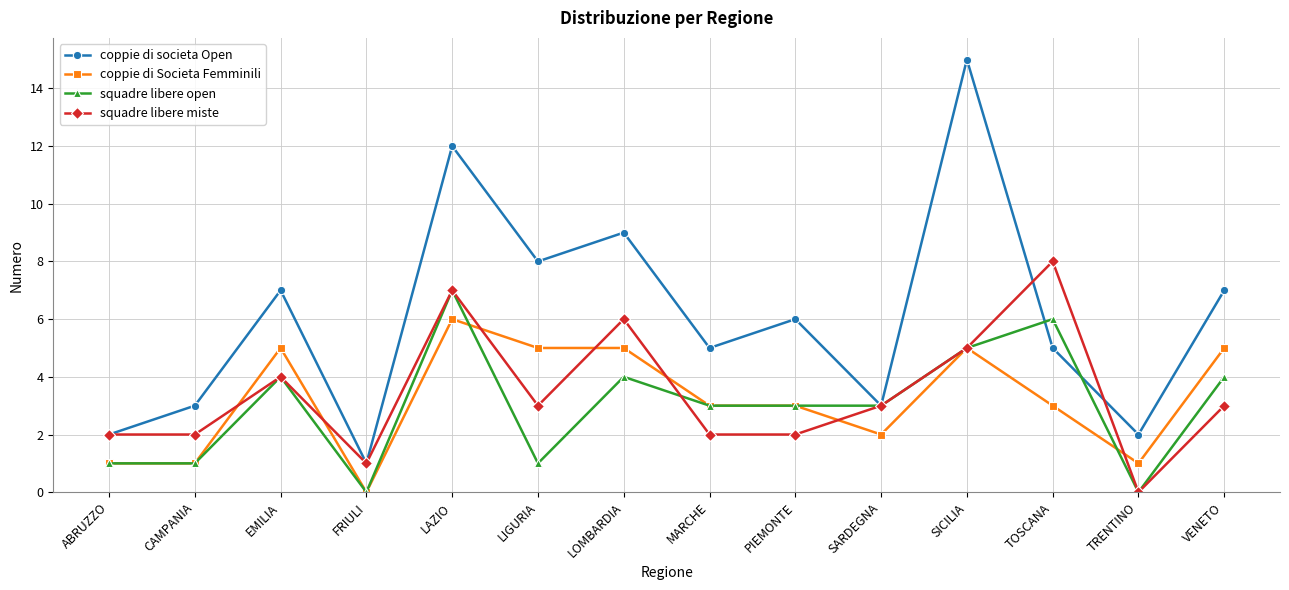

Reading left to right, transcribe all the data shown in this chart.

coppie di societa Open: ABRUZZO=2	CAMPANIA=3	EMILIA=7	FRIULI=1	LAZIO=12	LIGURIA=8	LOMBARDIA=9	MARCHE=5	PIEMONTE=6	SARDEGNA=3	SICILIA=15	TOSCANA=5	TRENTINO=2	VENETO=7
coppie di Societa Femminili: ABRUZZO=1	CAMPANIA=1	EMILIA=5	FRIULI=0	LAZIO=6	LIGURIA=5	LOMBARDIA=5	MARCHE=3	PIEMONTE=3	SARDEGNA=2	SICILIA=5	TOSCANA=3	TRENTINO=1	VENETO=5
squadre libere open: ABRUZZO=1	CAMPANIA=1	EMILIA=4	FRIULI=0	LAZIO=7	LIGURIA=1	LOMBARDIA=4	MARCHE=3	PIEMONTE=3	SARDEGNA=3	SICILIA=5	TOSCANA=6	TRENTINO=0	VENETO=4
squadre libere miste: ABRUZZO=2	CAMPANIA=2	EMILIA=4	FRIULI=1	LAZIO=7	LIGURIA=3	LOMBARDIA=6	MARCHE=2	PIEMONTE=2	SARDEGNA=3	SICILIA=5	TOSCANA=8	TRENTINO=0	VENETO=3